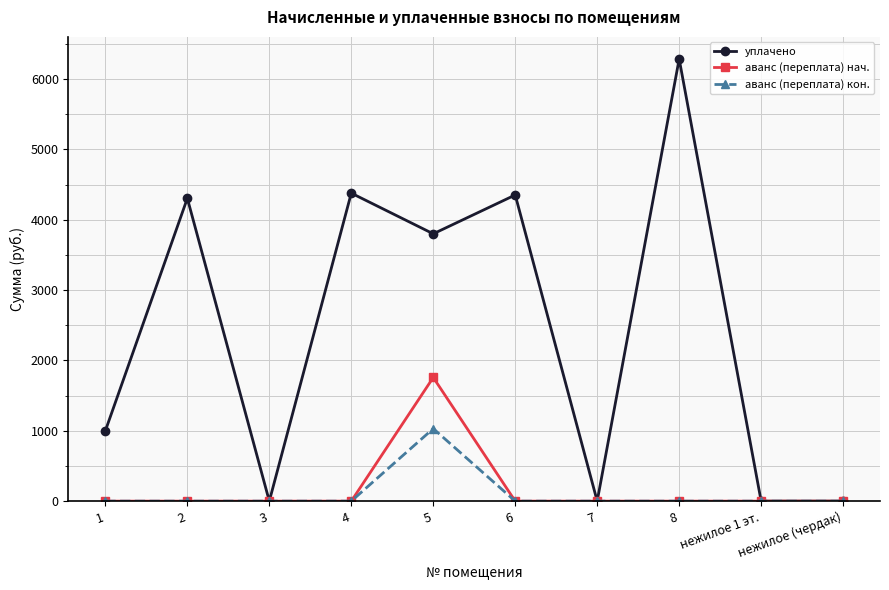

What position from the right is 3?

8